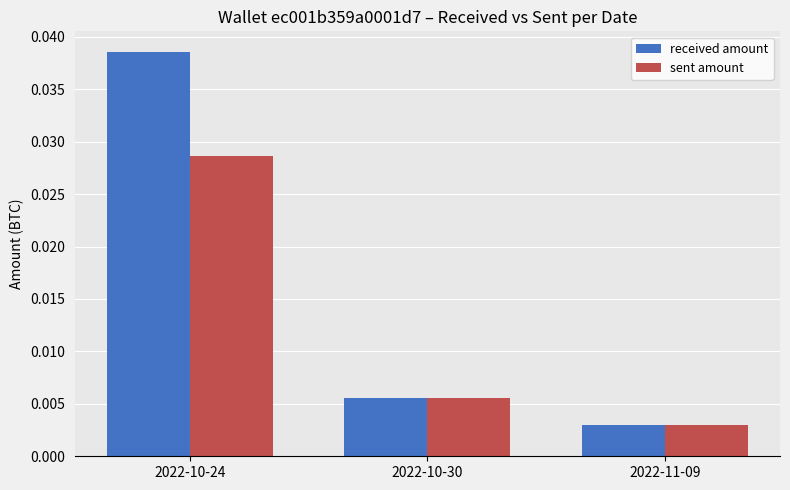

At which category is the sum across all series the highest?

2022-10-24